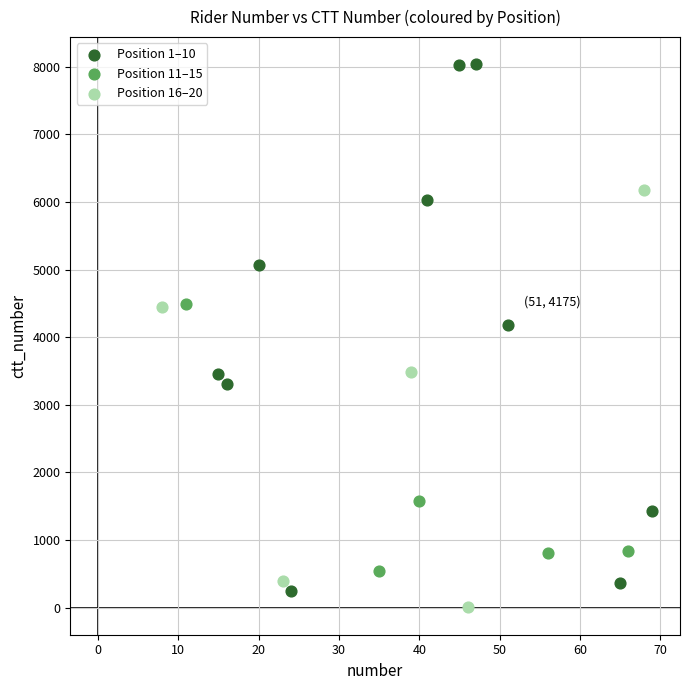

Which series reaches the minimum Y coordinate?

Position 16–20